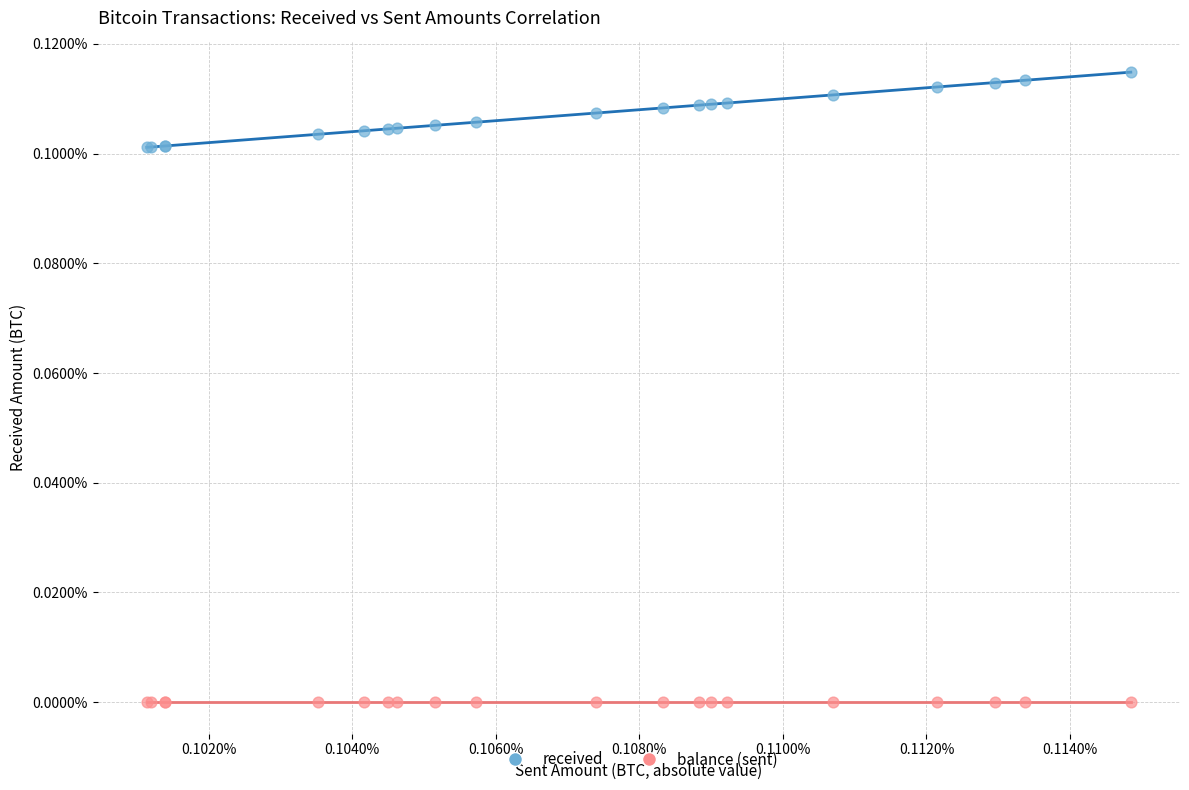

What are all the series names shown in the legend?

received, balance (sent)